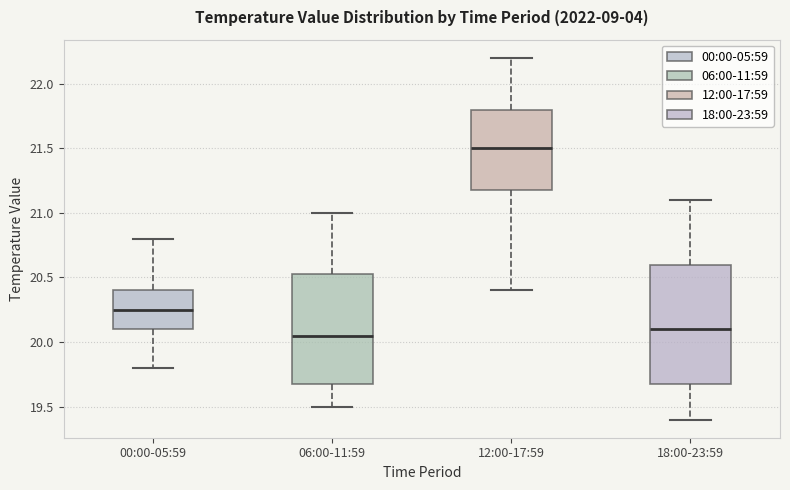

Which box's median line is the highest?

12:00-17:59